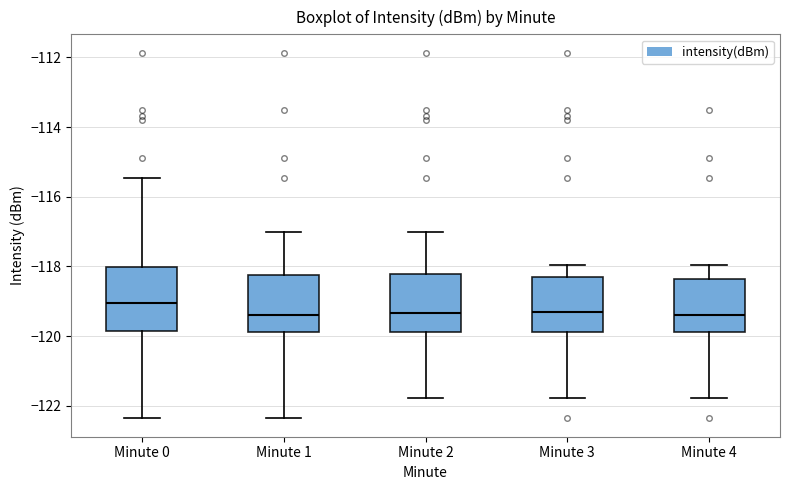

Reading left to right, read every box against the y-axis: the position of its median line, the range the box covers, and the ends of its whiskers. The values are not printed on the chart, so give them approximately, as read against the axis.

Minute 0: median -119.0, box -119.8 to -118.0, whiskers -122.4 to -115.4
Minute 1: median -119.4, box -119.8 to -118.2, whiskers -122.4 to -117.0
Minute 2: median -119.4, box -119.8 to -118.2, whiskers -121.8 to -117.0
Minute 3: median -119.4, box -119.8 to -118.2, whiskers -121.8 to -118.0
Minute 4: median -119.4, box -119.8 to -118.4, whiskers -121.8 to -118.0